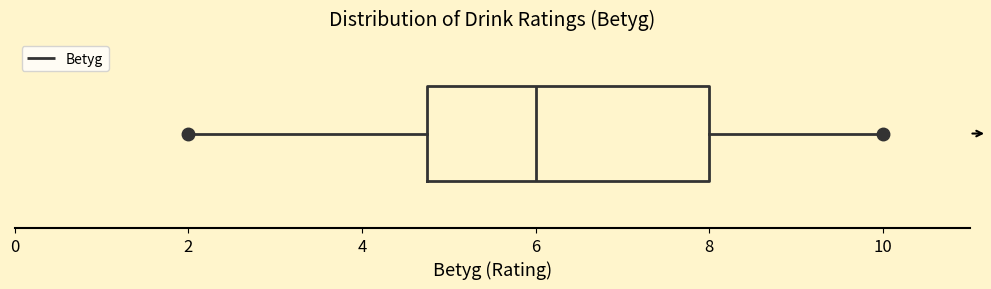

Transcribe this box plot: give where the median line is, the range the box spans, and where the two whiskers end, as read against the x-axis. The values are not printed on the chart, so give them approximately, as read against the axis.

median 6.0, box 4.8 to 8.0, whiskers 2.0 to 10.0